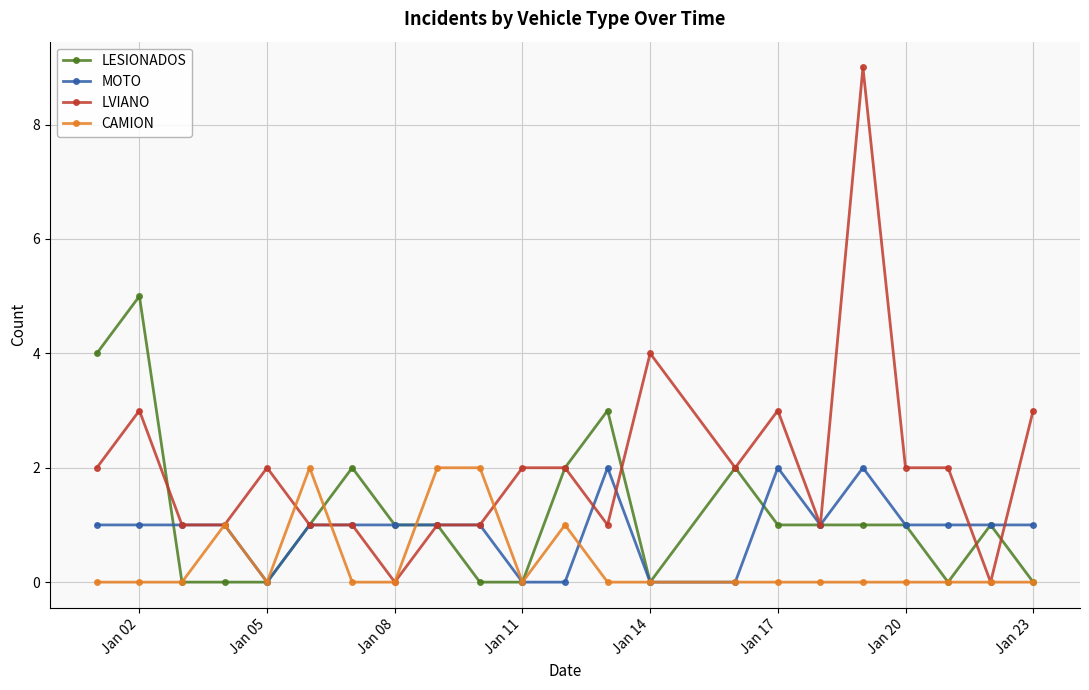

What is the difference between the maximum and minimum values in the MOTO series?

2